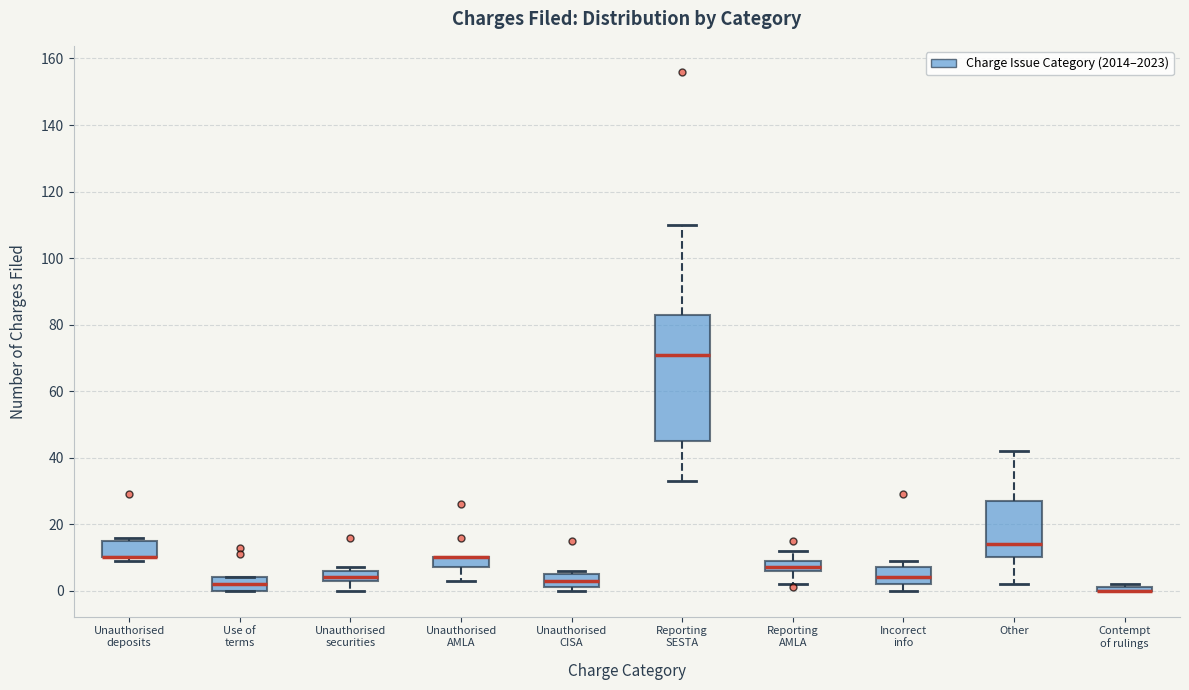

Which box is the tallest, from its lower edge to its upper edge?

Reporting SESTA